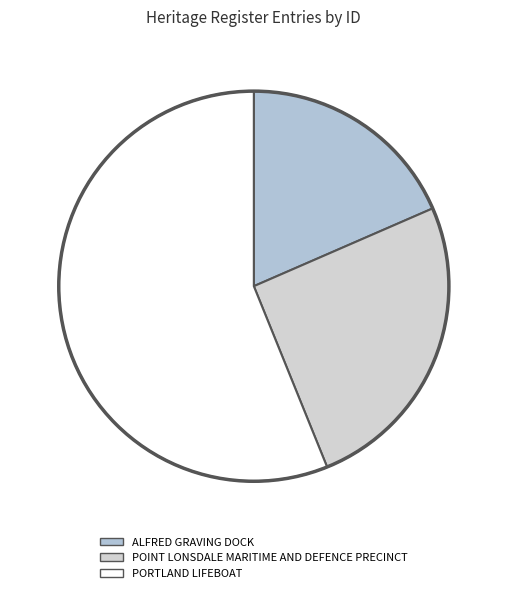

How many segments does this pie chart have?

3